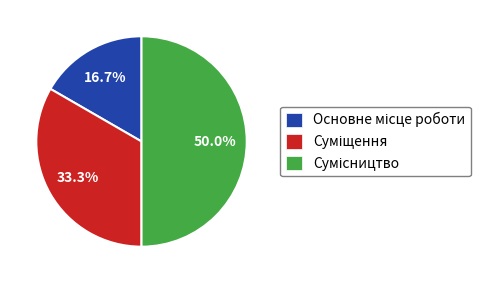

How many slices are in this pie chart?

3